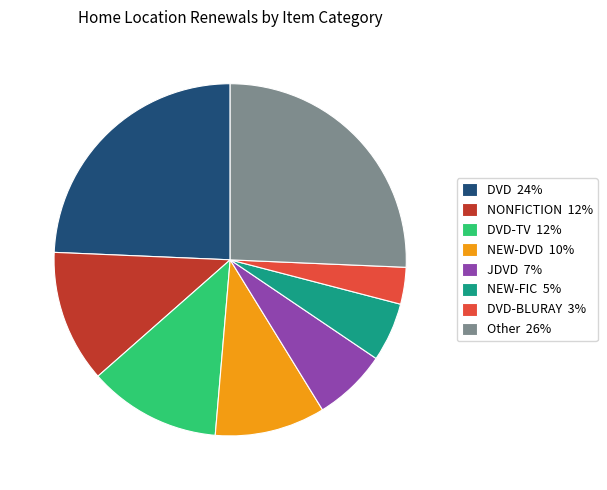

Is the sum of NEW-FIC 5% and DVD-TV 12% greater than half?

No